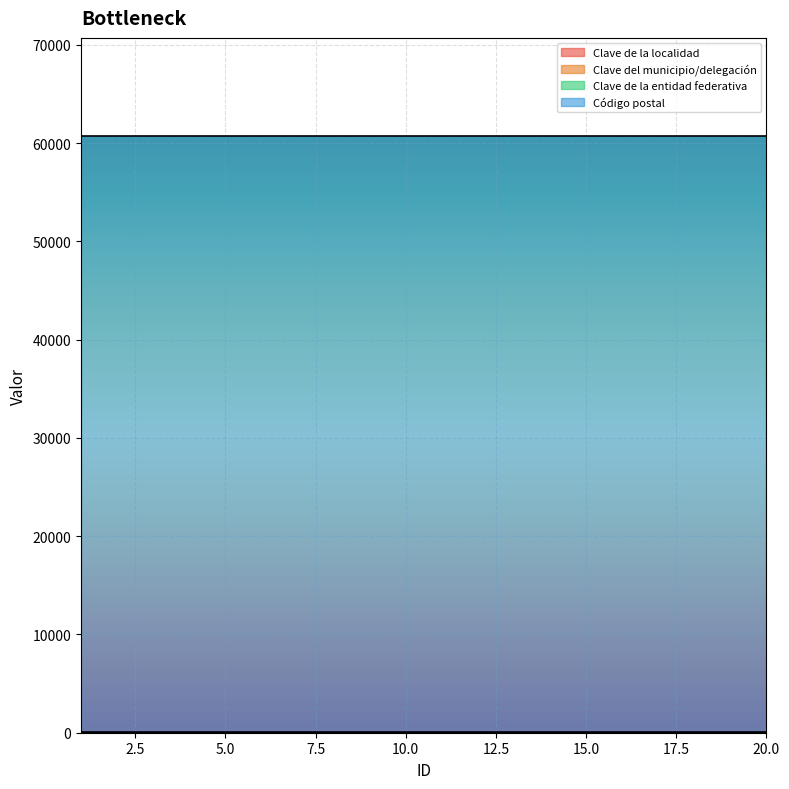

True or false: Clave de la localidad and Clave de la entidad federativa intersect in this chart.

False